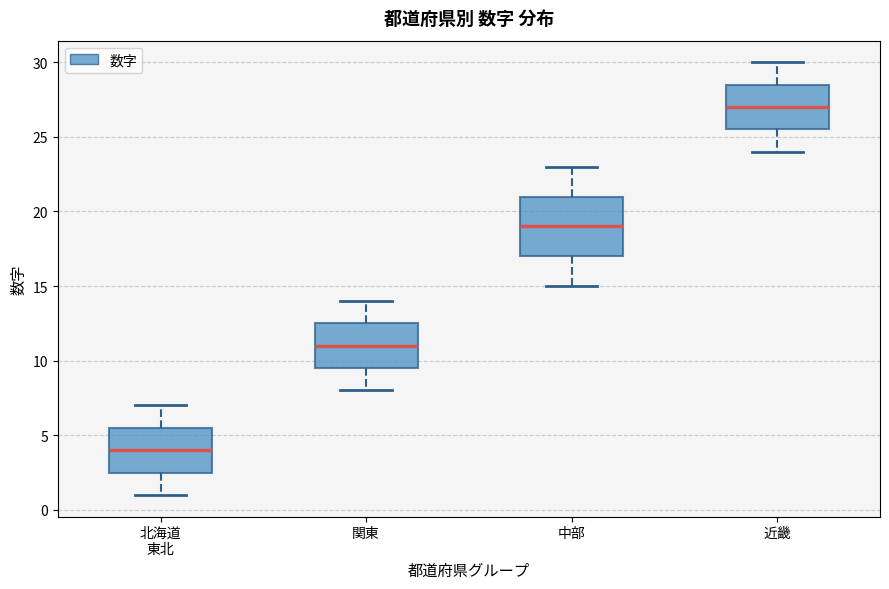

Reading left to right, read every box against the y-axis: the position of its median line, the range the box covers, and the ends of its whiskers. The values are not printed on the chart, so give them approximately, as read against the axis.

北海道 東北: median 4.0, box 2.5 to 5.5, whiskers 1.0 to 7.0
関東: median 11.0, box 9.5 to 12.5, whiskers 8.0 to 14.0
中部: median 19.0, box 17.0 to 21.0, whiskers 15.0 to 23.0
近畿: median 27.0, box 25.5 to 28.5, whiskers 24.0 to 30.0